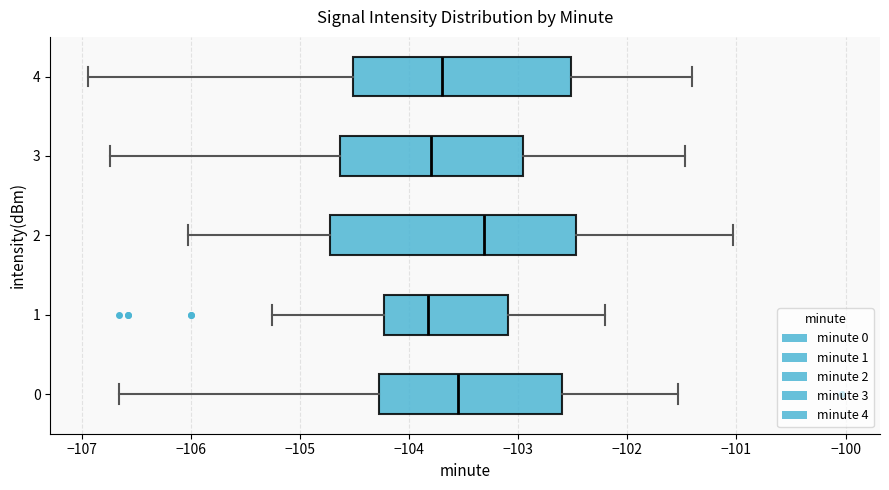

Which box is the widest, from its left edge to its right edge?

2